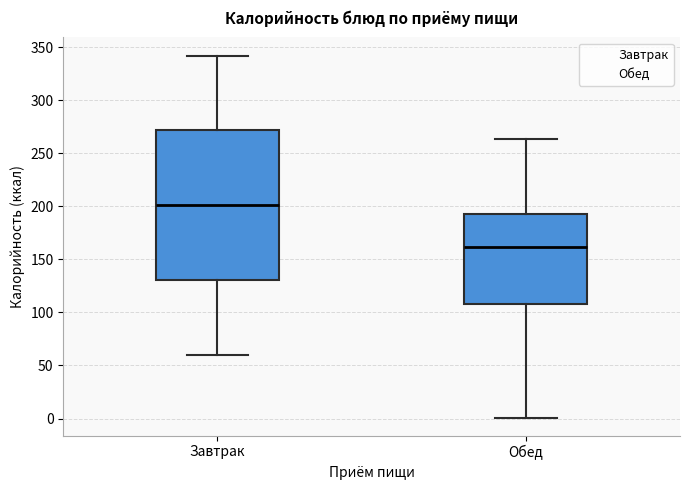

Reading left to right, read every box against the y-axis: the position of its median line, the range the box covers, and the ends of its whiskers. The values are not printed on the chart, so give them approximately, as read against the axis.

Завтрак: median 200, box 130 to 270, whiskers 60 to 340
Обед: median 160, box 110 to 195, whiskers 0 to 265